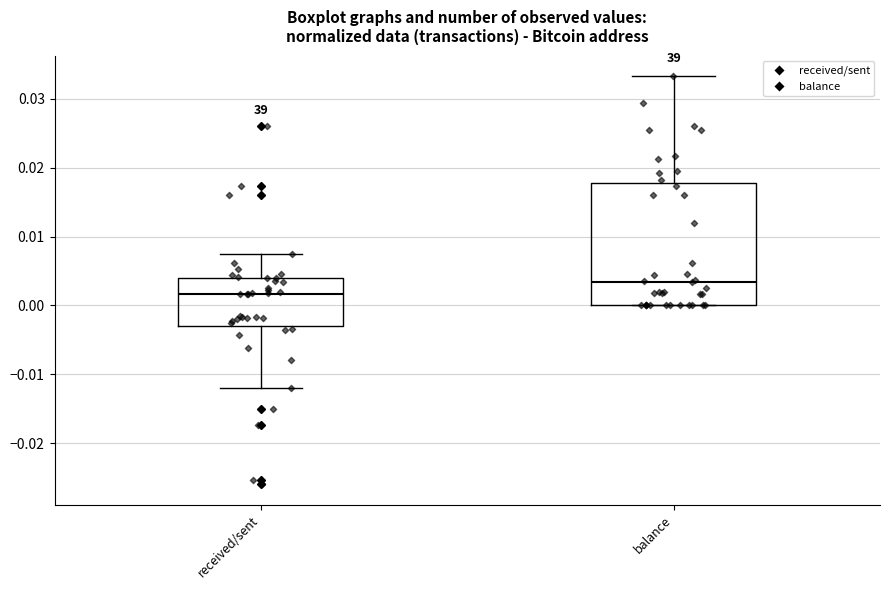

Which box's median line is the lowest?

received/sent